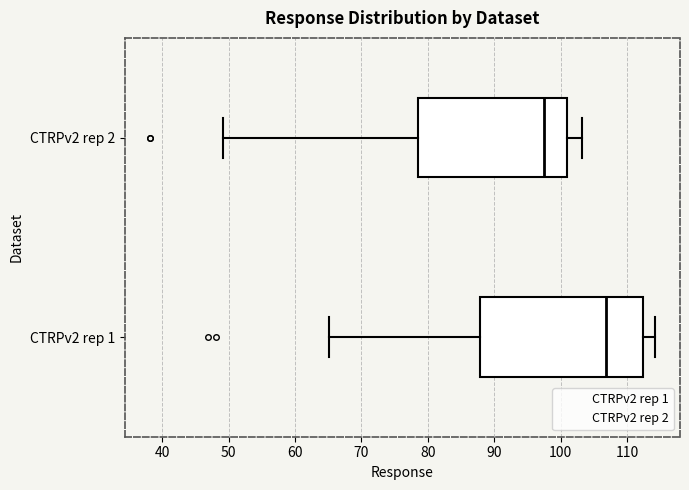

Where is the right edge of the box for CTRPv2 rep 2 on the x-axis? The values are not printed on the chart, so give them approximately, as read against the axis.

101